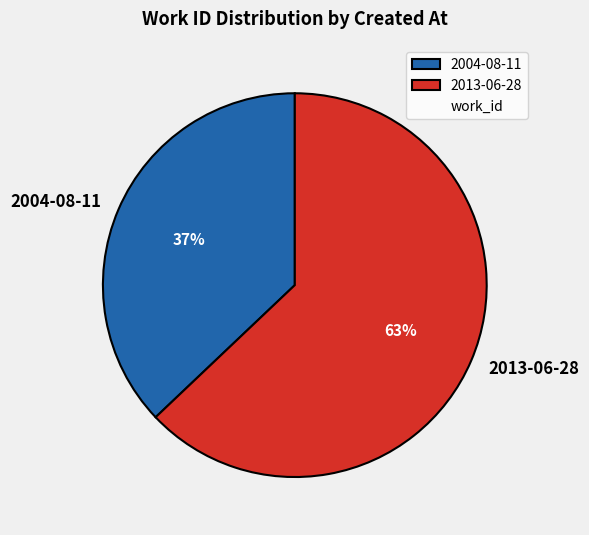

How many segments does this pie chart have?

2